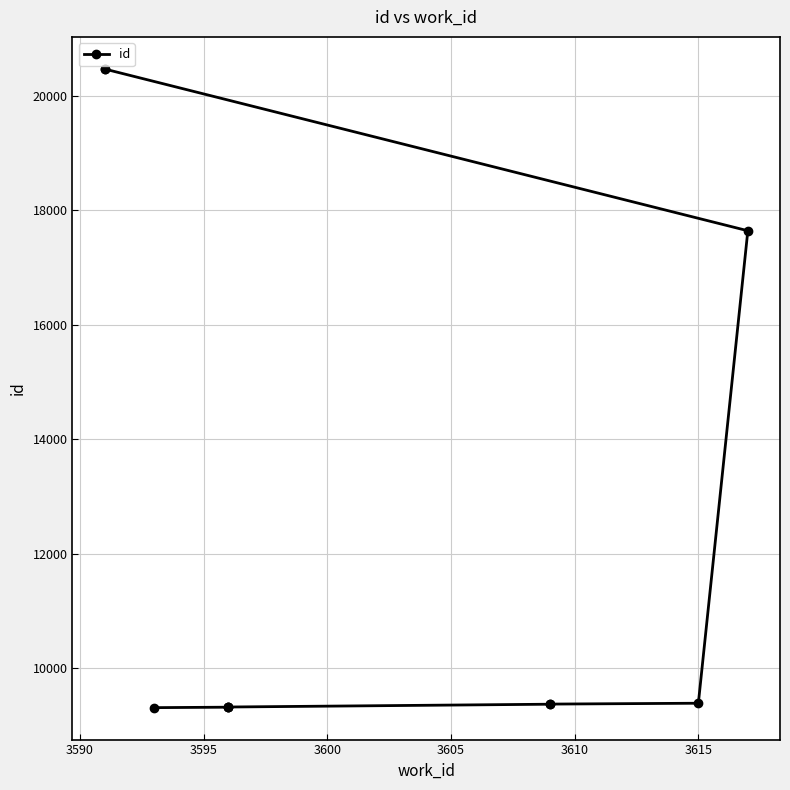

What is the average value?

12398